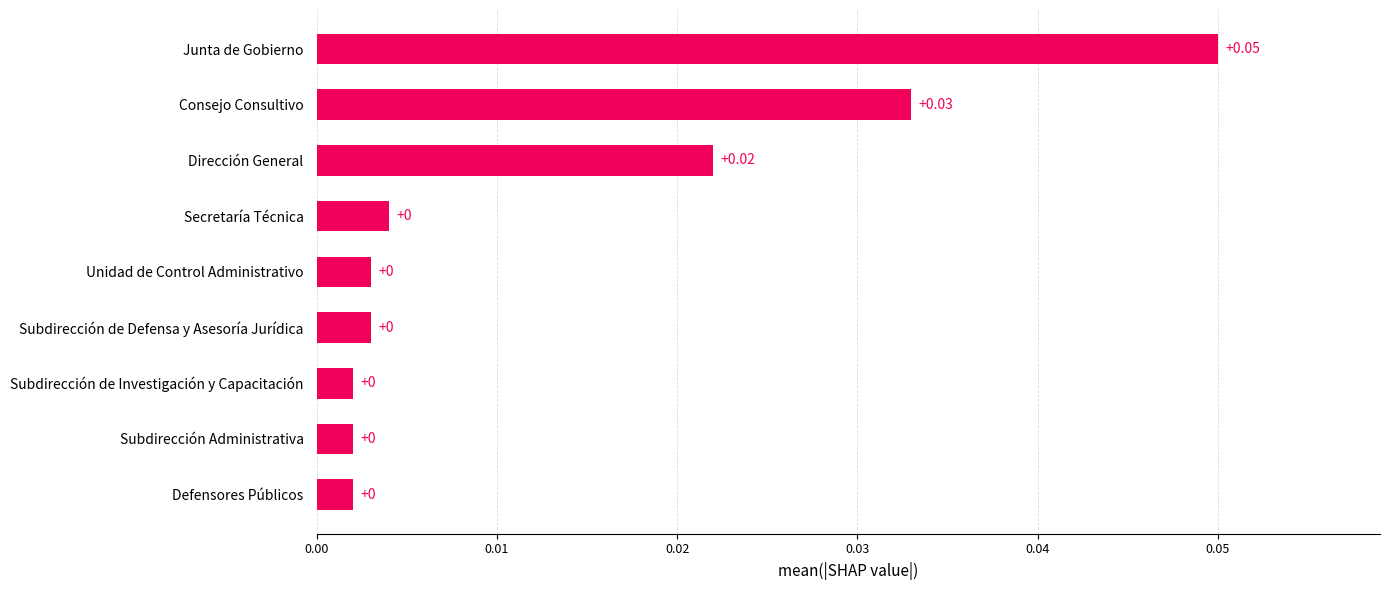

Which label corresponds to the largest value in the chart?

Junta de Gobierno